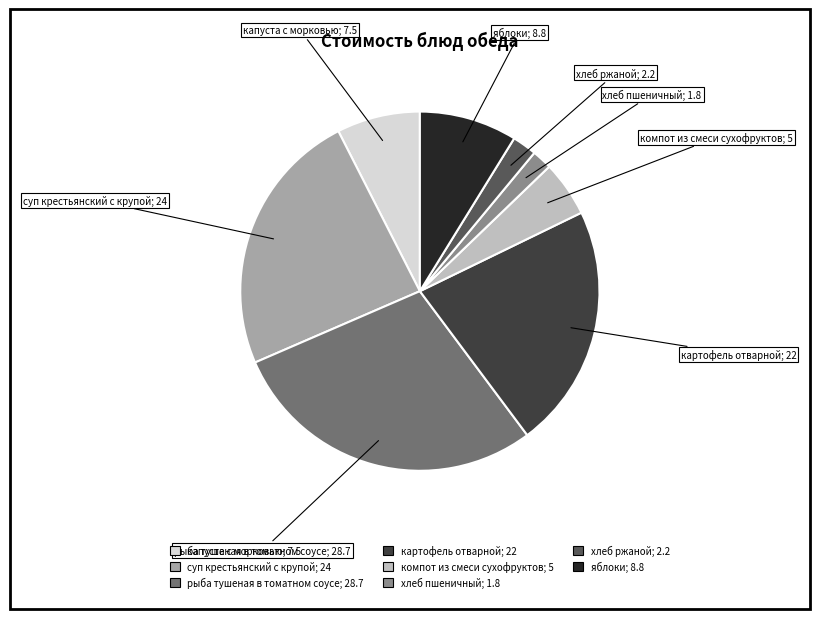

Is it true that суп крестьянский с крупой is 24% of the pie?

True